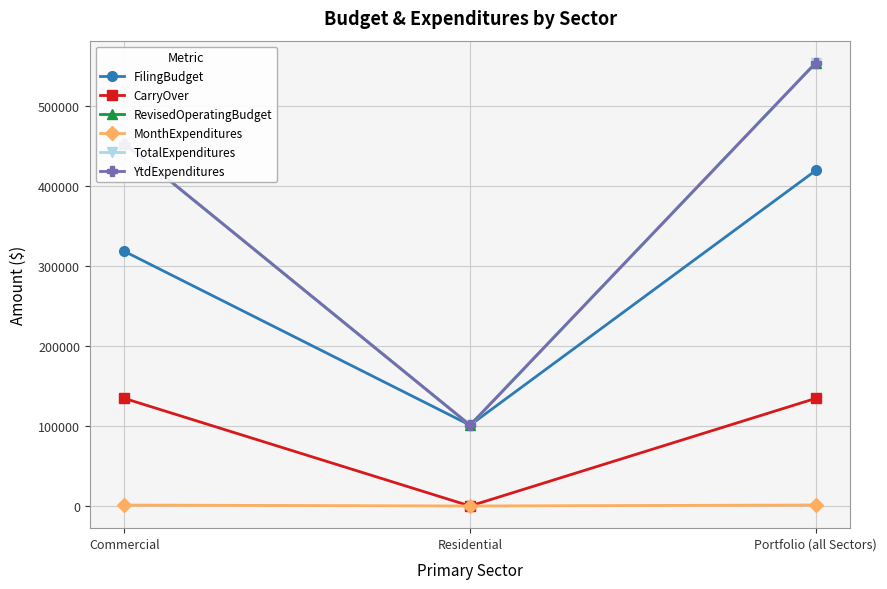

Is this an area chart (filled region under the line)?

No